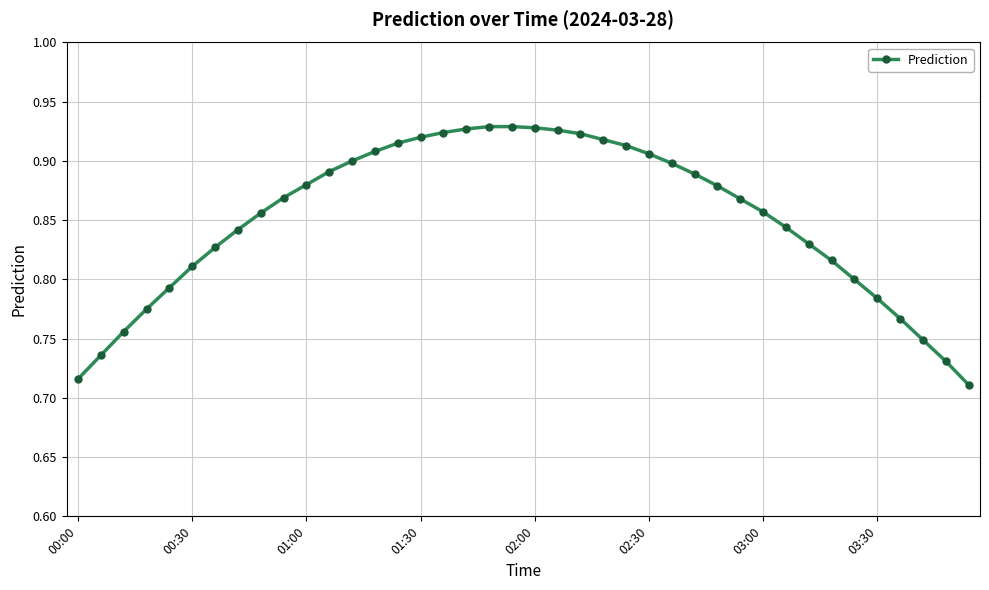

What is the difference between the maximum and minimum values?

0.2